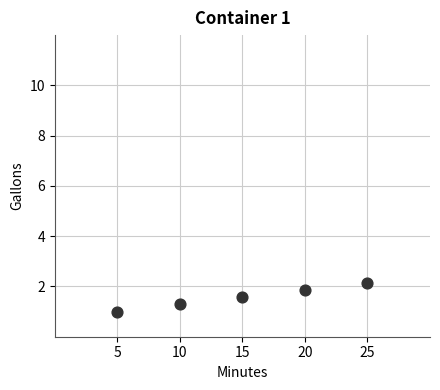

What is the range of Y values (max minus min)?

1.1